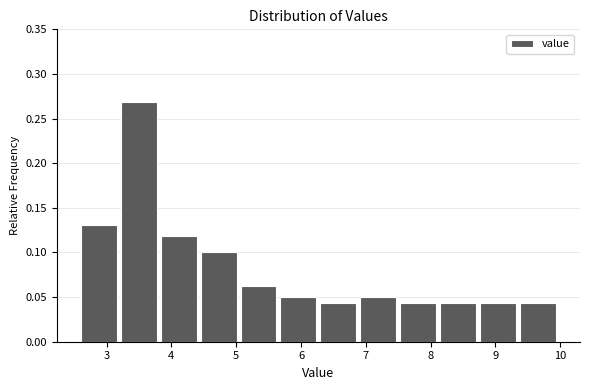

What is the height of the bar covering 8.8 to 9.4 on the x-axis? Neither the bar edges nor the heights are printed on the chart, so give them approximately, as read against the axes.

0.045